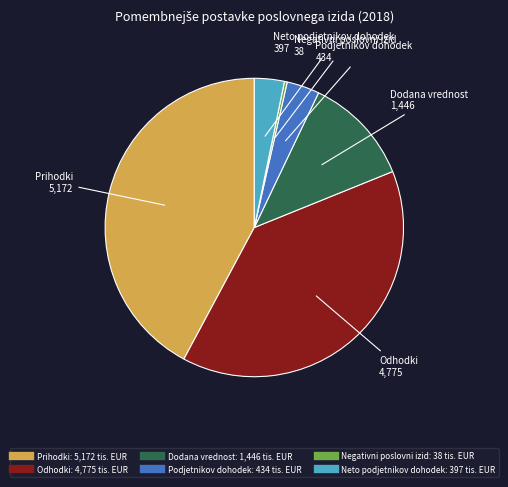

Which slice is the largest?

Prihodki